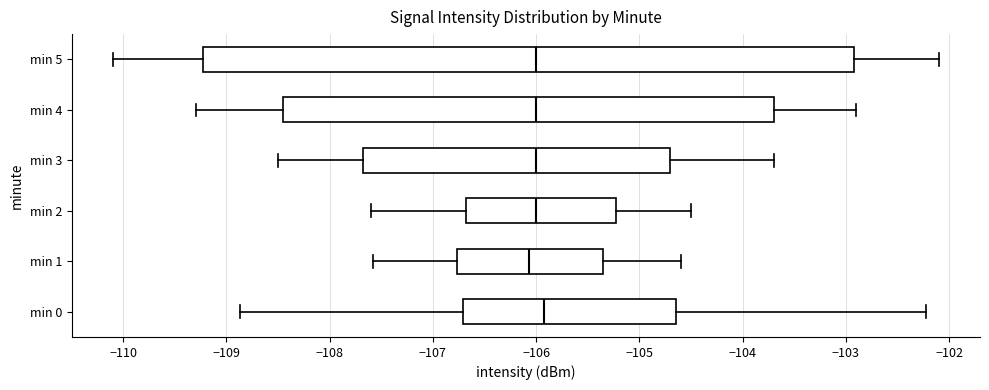

Comparing the boxes themselves (not the whiskers), which one is the widest?

min 5